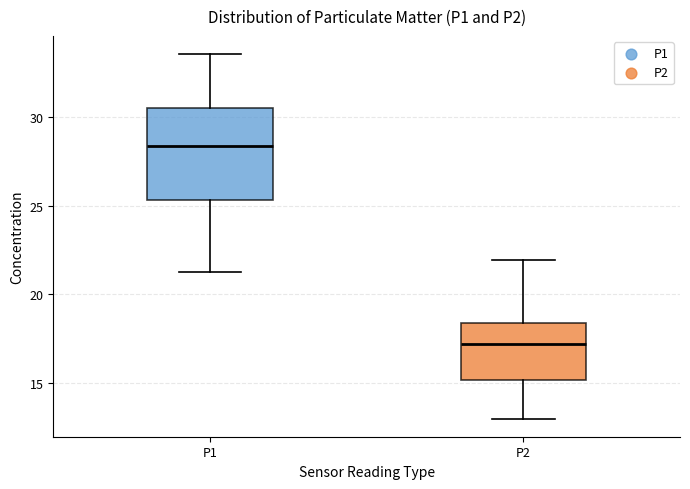

Where does the upper whisker of the box for P2 end on the y-axis? The values are not printed on the chart, so give them approximately, as read against the axis.

22.0